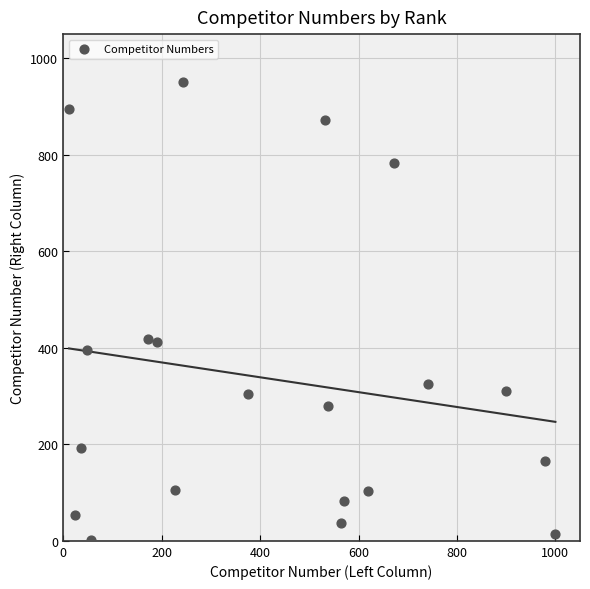

What is the range of X values (max minus min)?

988